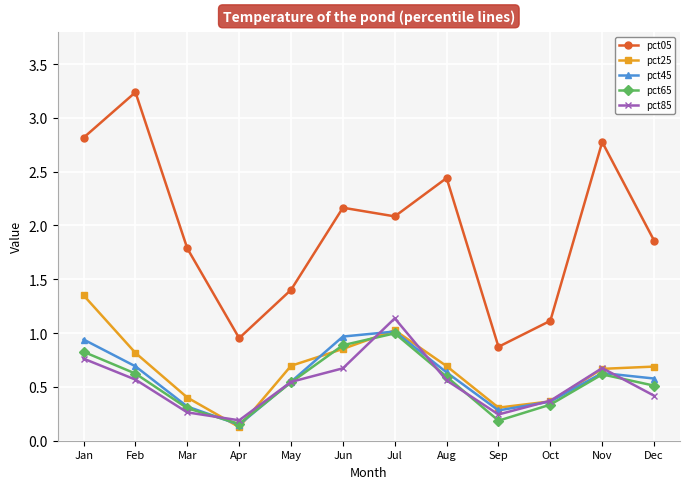

After their last crossing, which series has the higher values: pct85 or pct45?

pct45